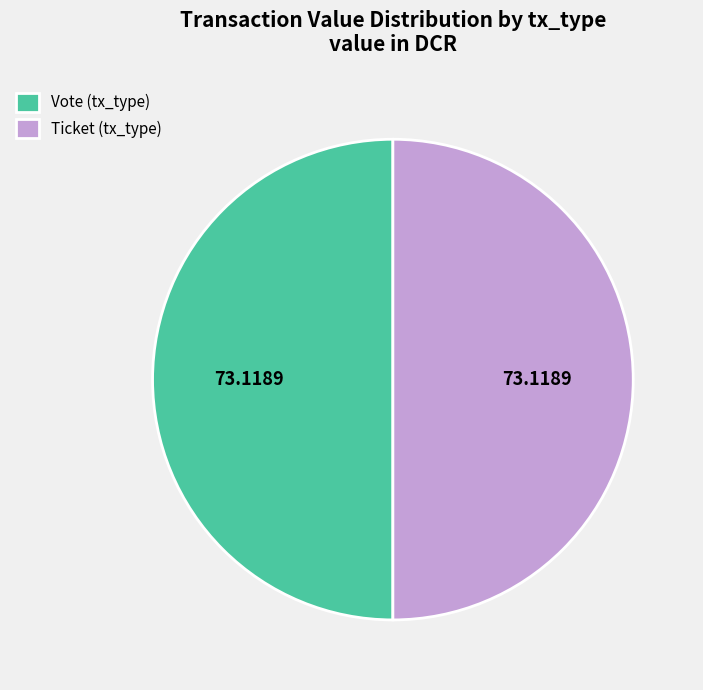

What is the ratio of the value at Ticket (tx_type) to the value at Vote (tx_type)?

1.0